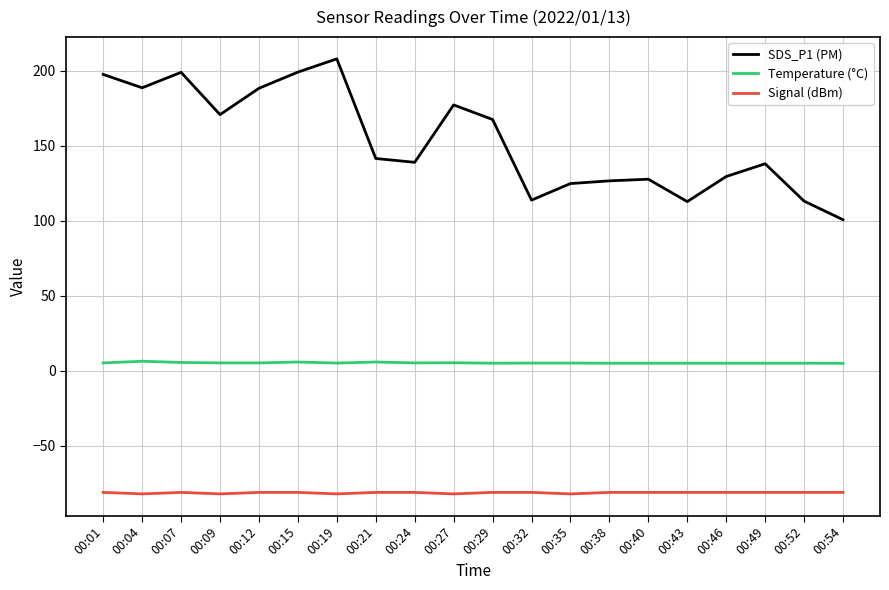

Is the value of Signal (dBm) at 00:01 greater than the value of Temperature (°C) at 00:38?

No